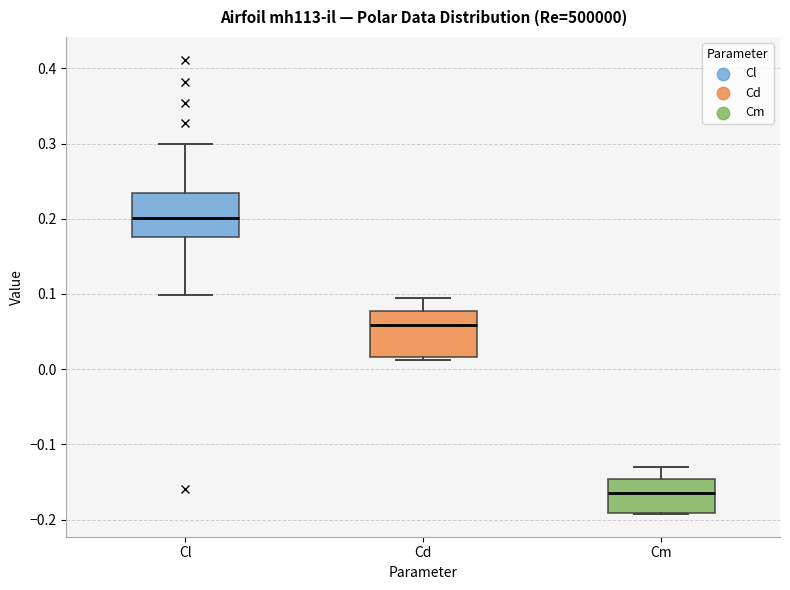

Where is the lower edge of the box for Cd on the y-axis? The values are not printed on the chart, so give them approximately, as read against the axis.

0.02